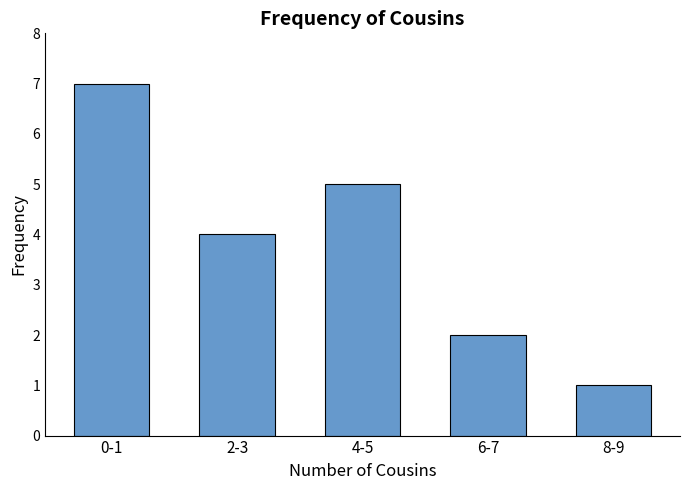

Reading right to left, list all the values displayed in this chart.

8-9=1	6-7=2	4-5=5	2-3=4	0-1=7